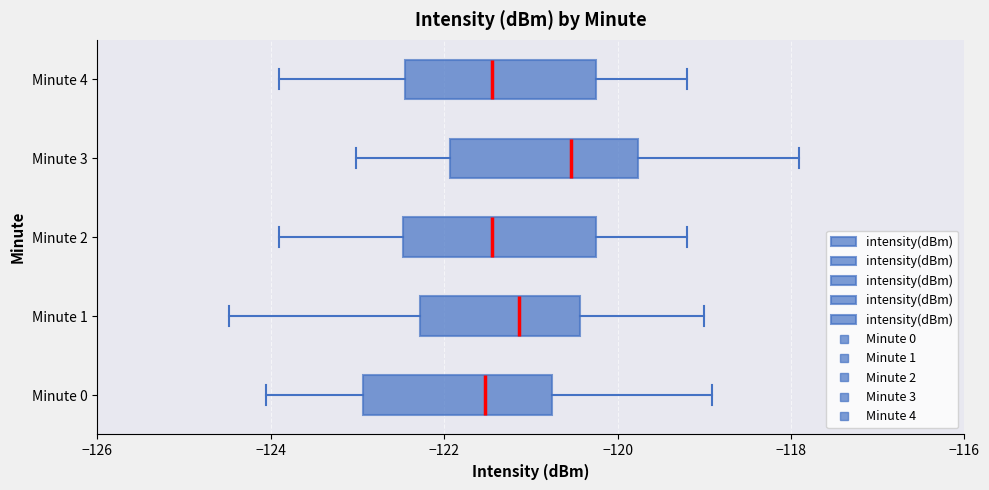

Reading bottom to top, transcribe this box plot: for each box, give where its median line is, the range the box spans, and where its two whiskers end, as read against the x-axis. The values are not printed on the chart, so give them approximately, as read against the axis.

Minute 0: median -121.6, box -123.0 to -120.8, whiskers -124.0 to -119.0
Minute 1: median -121.2, box -122.2 to -120.4, whiskers -124.4 to -119.0
Minute 2: median -121.4, box -122.4 to -120.2, whiskers -123.8 to -119.2
Minute 3: median -120.6, box -122.0 to -119.8, whiskers -123.0 to -118.0
Minute 4: median -121.4, box -122.4 to -120.2, whiskers -123.8 to -119.2